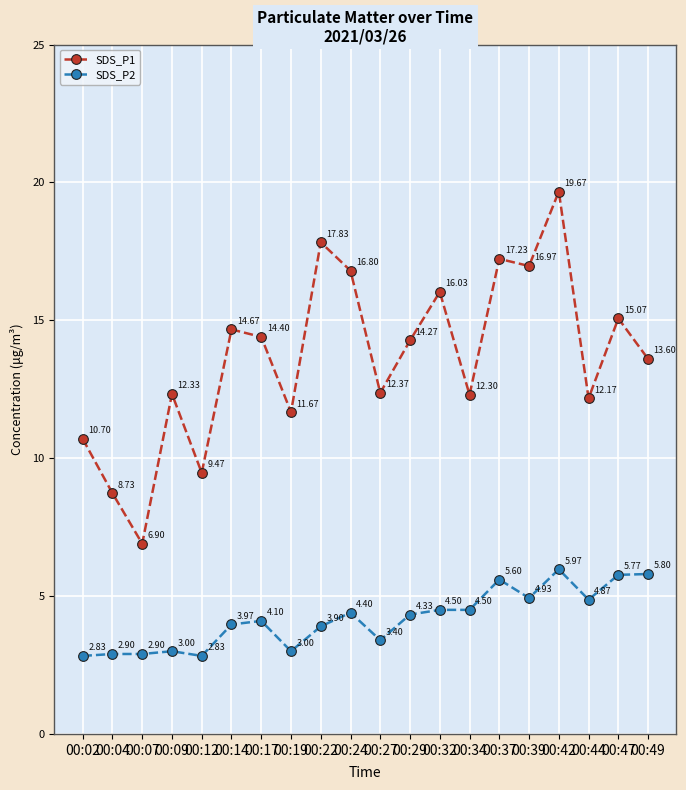

The SDS_P1 series shows 11.7 at 00:19. True or false?

True